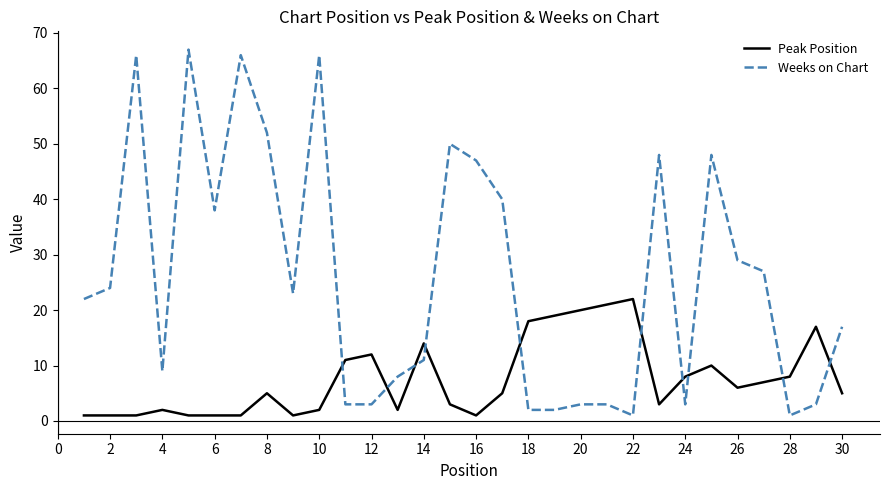

List the series in order of their overall mean, highest first.

Weeks on Chart, Peak Position